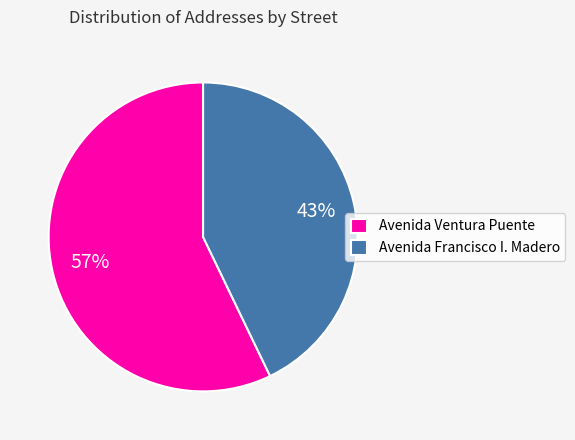

Do Avenida Ventura Puente and Avenida Francisco I. Madero together represent more than half of the pie?

Yes